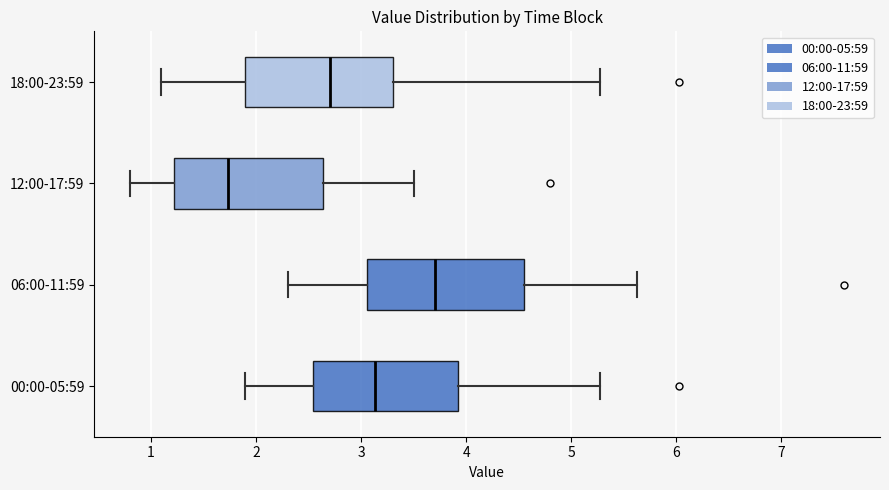

Reading bottom to top, transcribe this box plot: for each box, give where its median line is, the range the box spans, and where its two whiskers end, as read against the x-axis. The values are not printed on the chart, so give them approximately, as read against the axis.

00:00-05:59: median 3.1, box 2.5 to 3.9, whiskers 1.9 to 5.3
06:00-11:59: median 3.7, box 3.1 to 4.5, whiskers 2.3 to 5.6
12:00-17:59: median 1.7, box 1.2 to 2.6, whiskers 0.8 to 3.5
18:00-23:59: median 2.7, box 1.9 to 3.3, whiskers 1.1 to 5.3